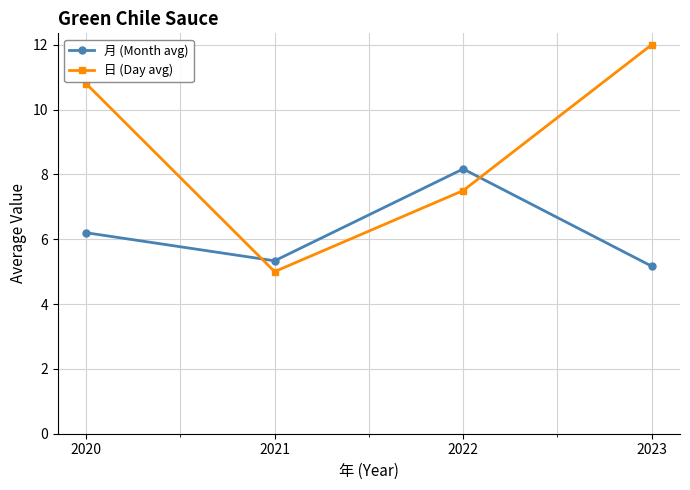

List the series in order of their overall mean, lowest first.

月 (Month avg), 日 (Day avg)